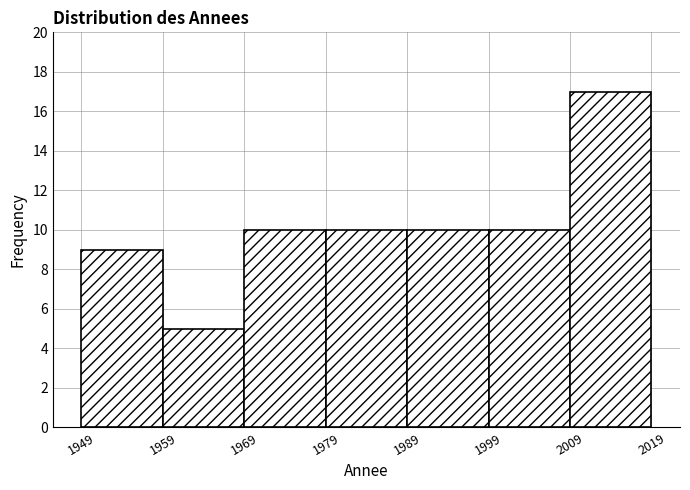

How tall is the bar that spans 1979 to 1989 on the x-axis? The values are not printed on the chart, so give them approximately, as read against the axis.

10